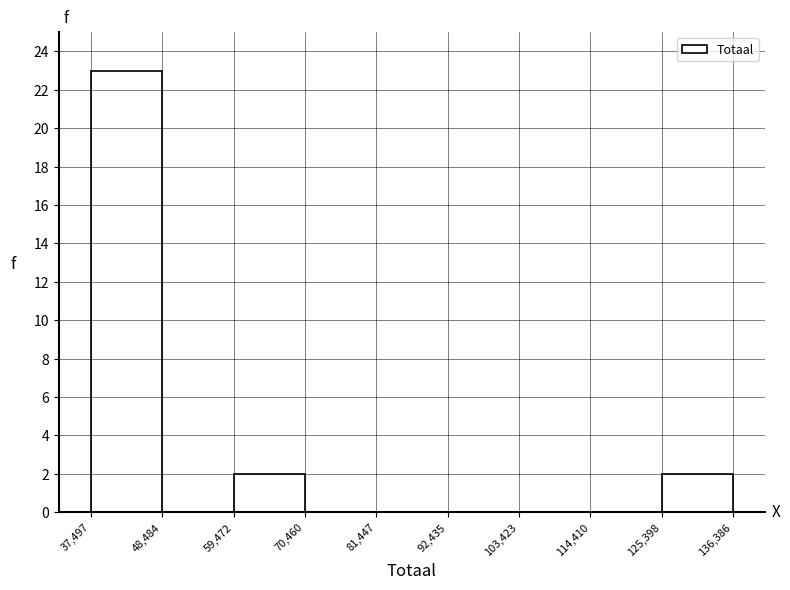

Which range on the x-axis has the tallest bar?

37,497 to 48,484